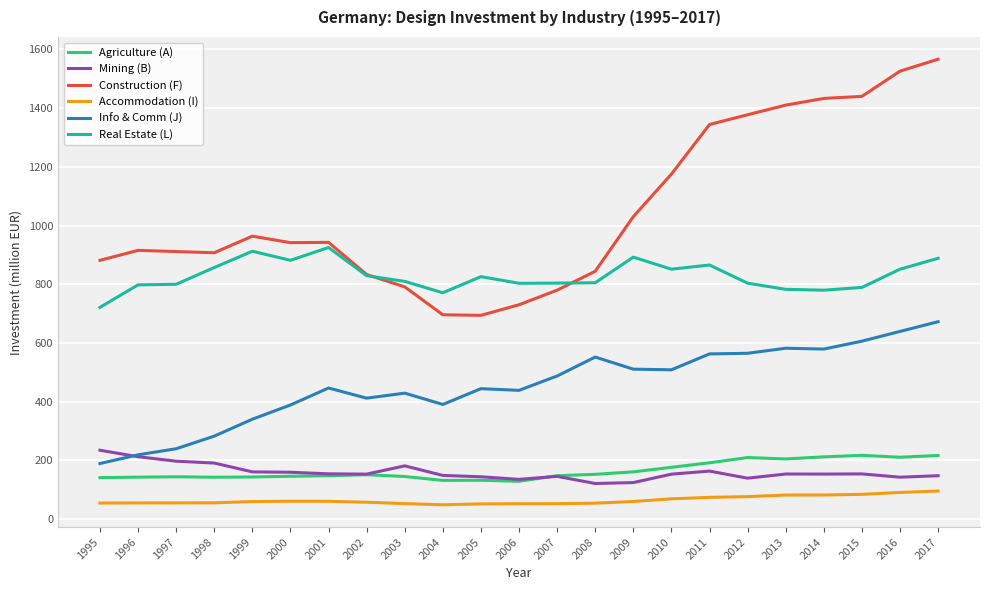

What is the difference between the highest and lowest values at 2005?

774.4